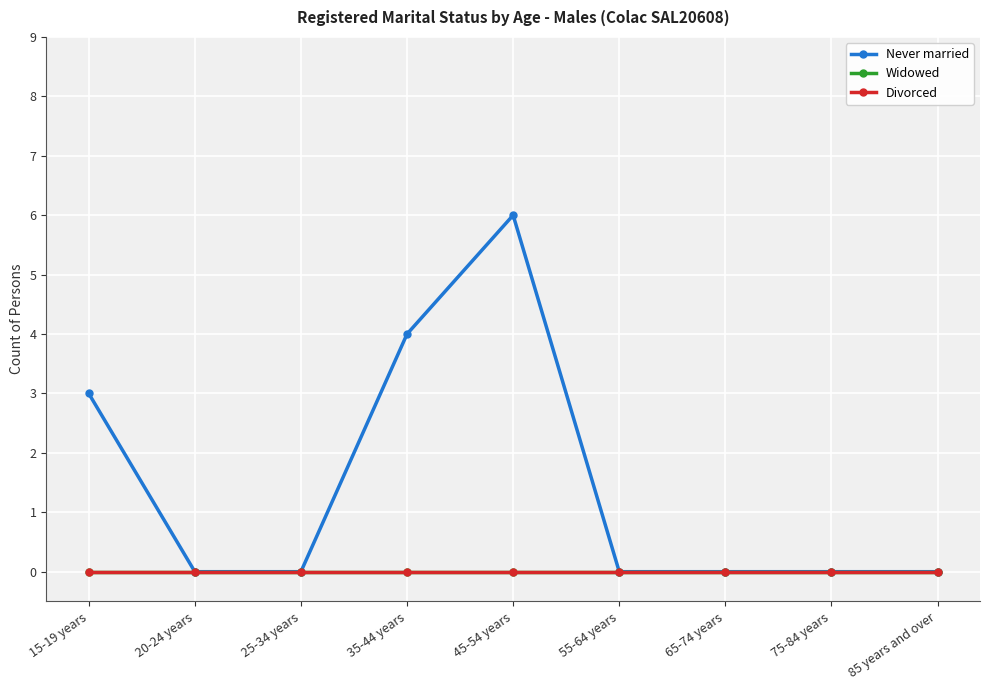

Which has a higher value, 35-44 years or 55-64 years?

35-44 years